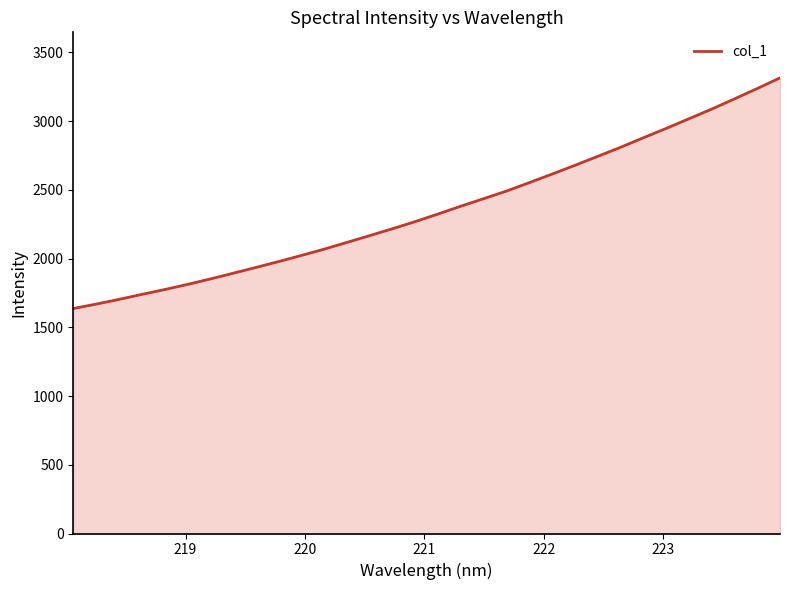

What is the difference between the maximum and minimum values?

1677.3